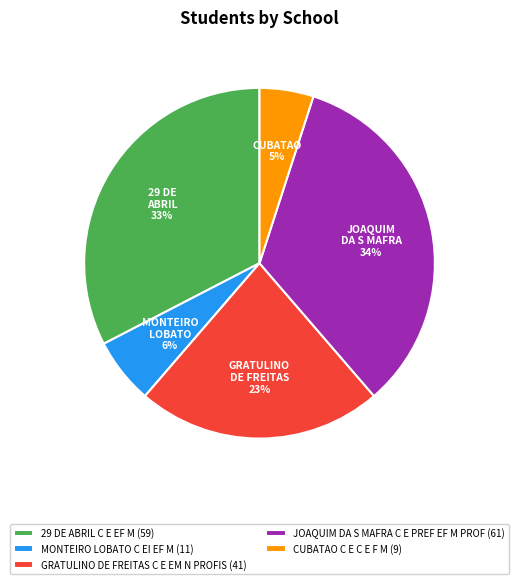

Count the number of slices in the pie.

5